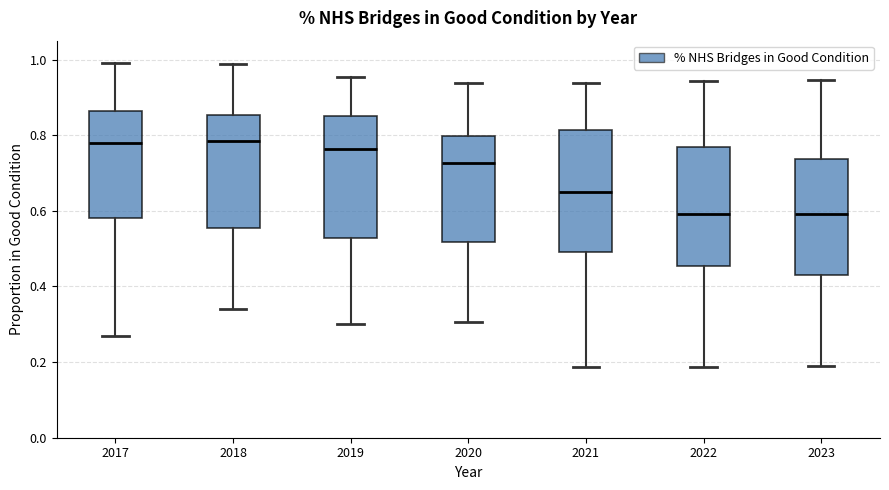

Reading left to right, transcribe this box plot: for each box, give where its median line is, the range the box spans, and where its two whiskers end, as read against the y-axis. The values are not printed on the chart, so give them approximately, as read against the axis.

2017: median 0.78, box 0.58 to 0.86, whiskers 0.26 to 1.00
2018: median 0.78, box 0.56 to 0.86, whiskers 0.34 to 0.98
2019: median 0.76, box 0.52 to 0.86, whiskers 0.30 to 0.96
2020: median 0.72, box 0.52 to 0.80, whiskers 0.30 to 0.94
2021: median 0.66, box 0.50 to 0.82, whiskers 0.18 to 0.94
2022: median 0.60, box 0.46 to 0.78, whiskers 0.18 to 0.94
2023: median 0.60, box 0.44 to 0.74, whiskers 0.20 to 0.94